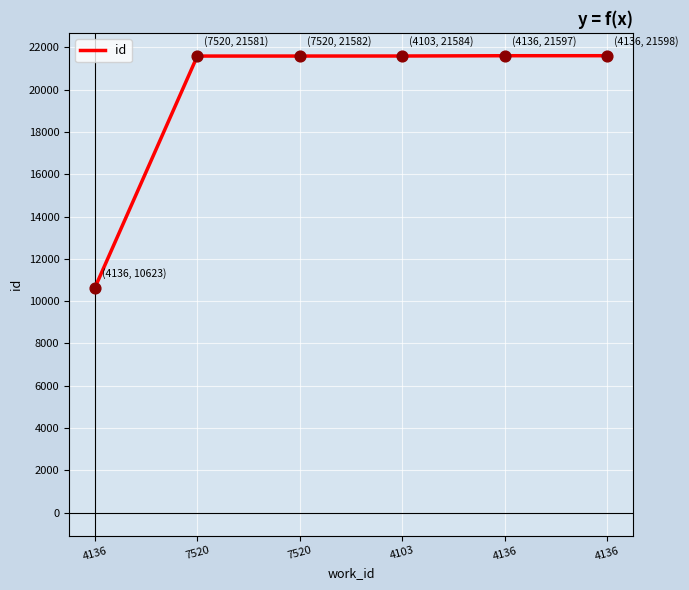

How many values are below 21584?

3